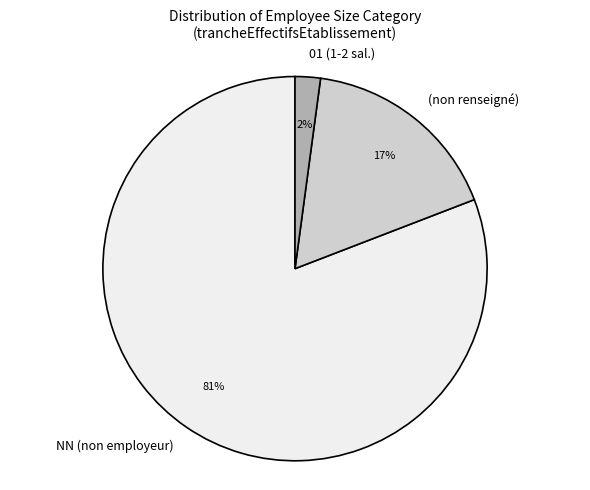

Does any single category account for the majority?

Yes